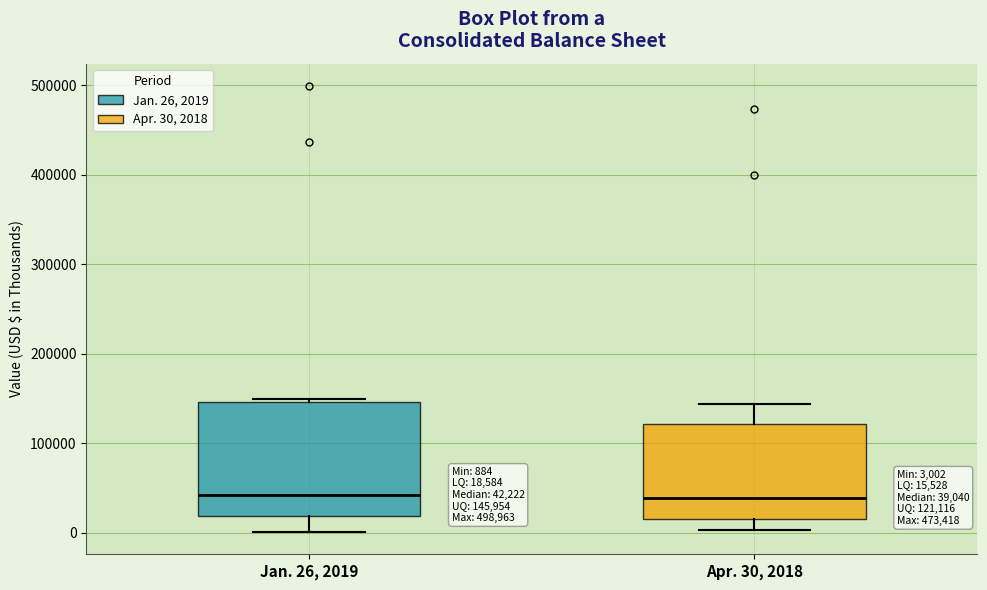

Which box is the tallest, from its lower edge to its upper edge?

Jan. 26, 2019